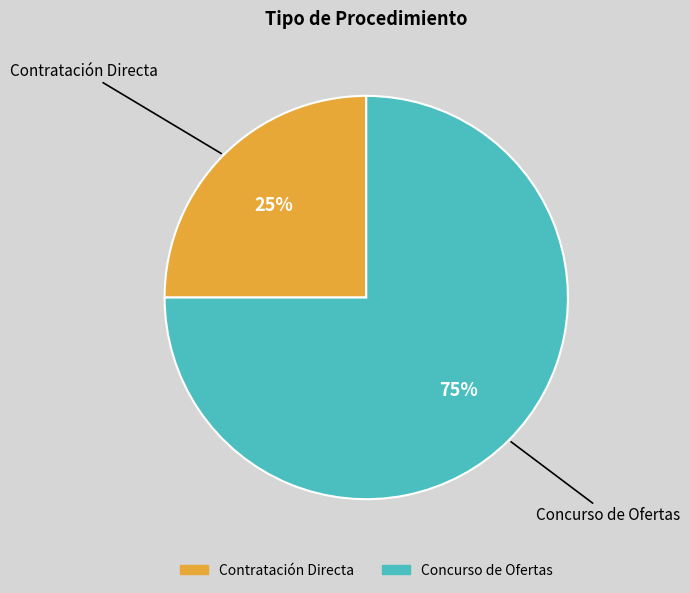

Which category accounts for the majority?

Concurso de Ofertas